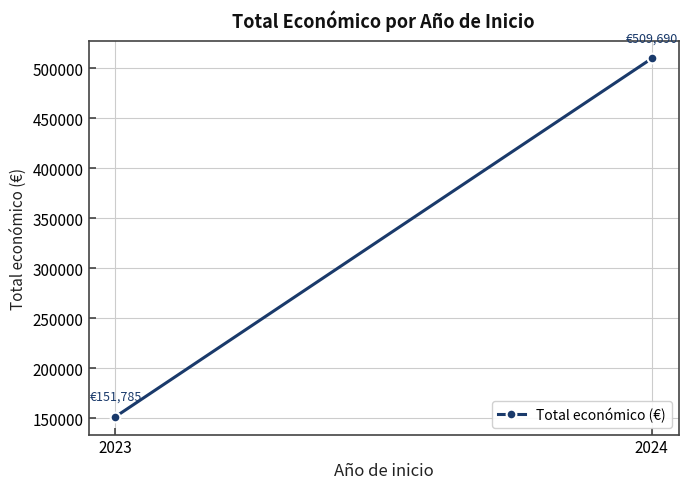

Reading left to right, extract all data points from this chart.

2023=151784.9	2024=509690.0